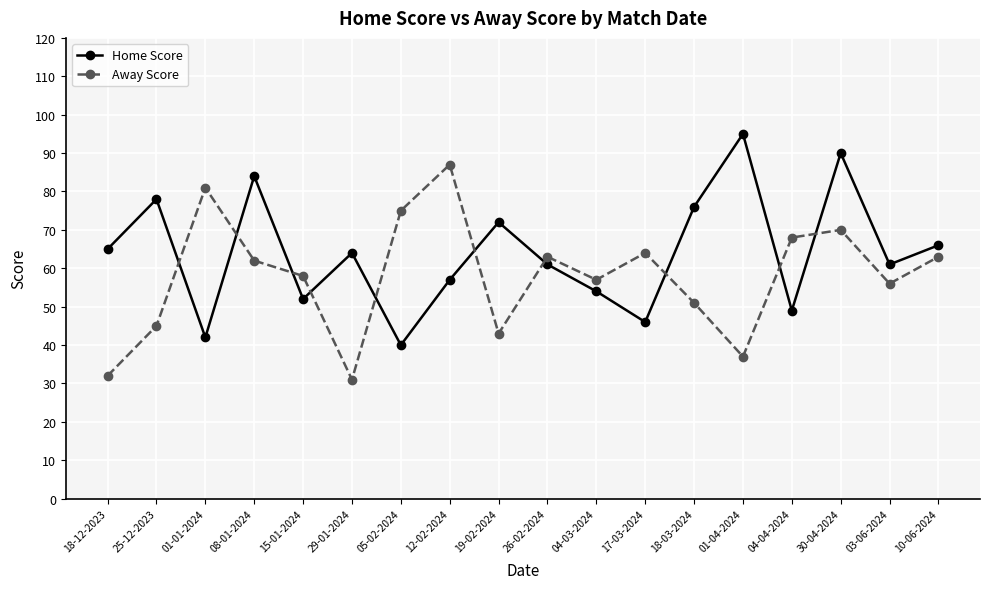

At which category does Away Score reach its first local peak?

01-01-2024